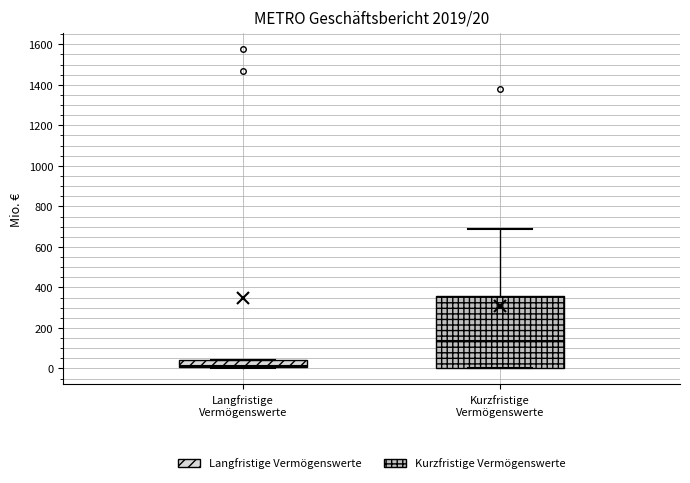

Comparing the boxes themselves (not the whiskers), which one is the tallest?

Kurzfristige Vermögenswerte